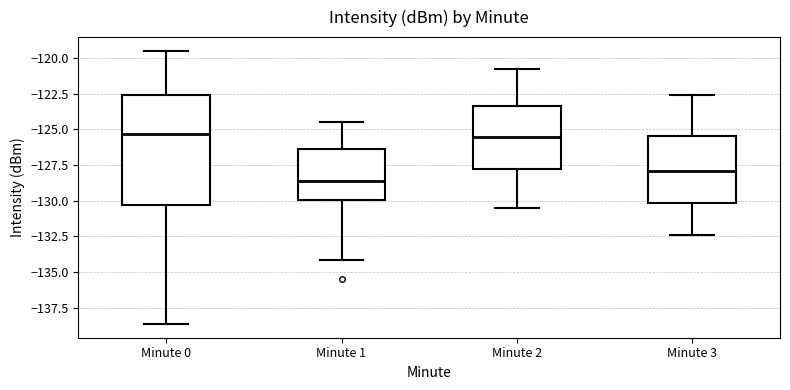

Reading left to right, read every box against the y-axis: the position of its median line, the range the box covers, and the ends of its whiskers. The values are not printed on the chart, so give them approximately, as read against the axis.

Minute 0: median -125.5, box -130.5 to -122.5, whiskers -138.5 to -119.5
Minute 1: median -128.5, box -130.0 to -126.5, whiskers -134.0 to -124.5
Minute 2: median -125.5, box -127.5 to -123.5, whiskers -130.5 to -121.0
Minute 3: median -128.0, box -130.0 to -125.5, whiskers -132.5 to -122.5